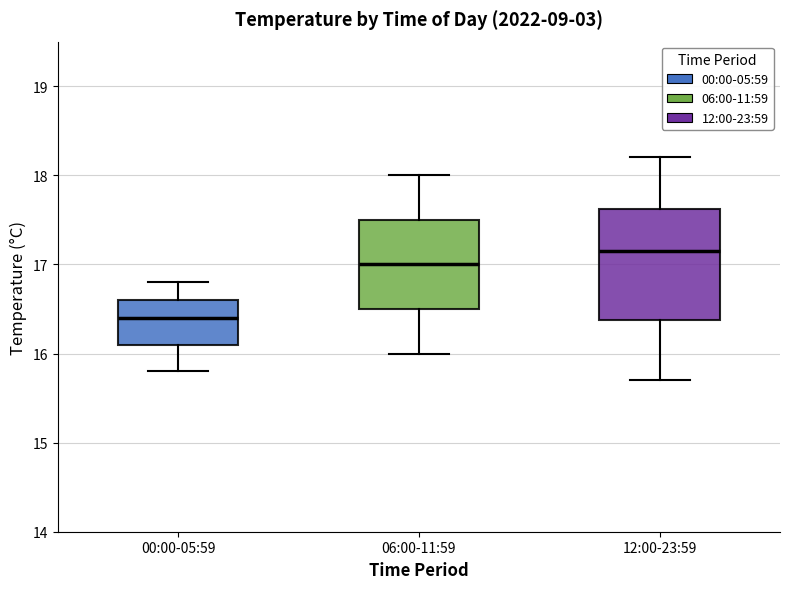

Which box's median line is the highest?

12:00-23:59